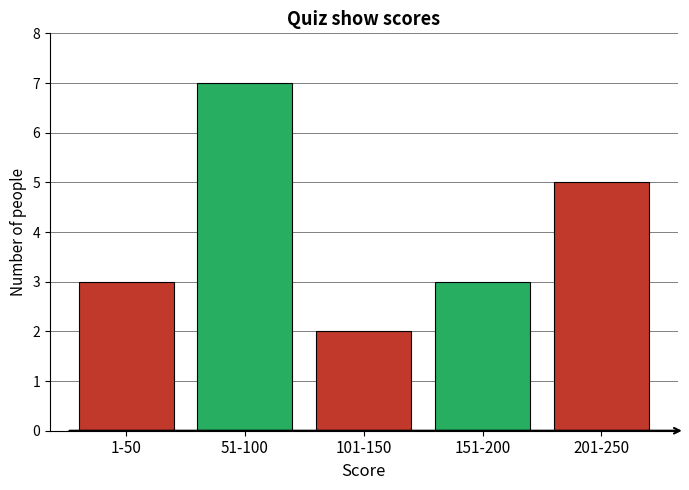

Reading right to left, transcribe all the data shown in this chart.

5	3	2	7	3